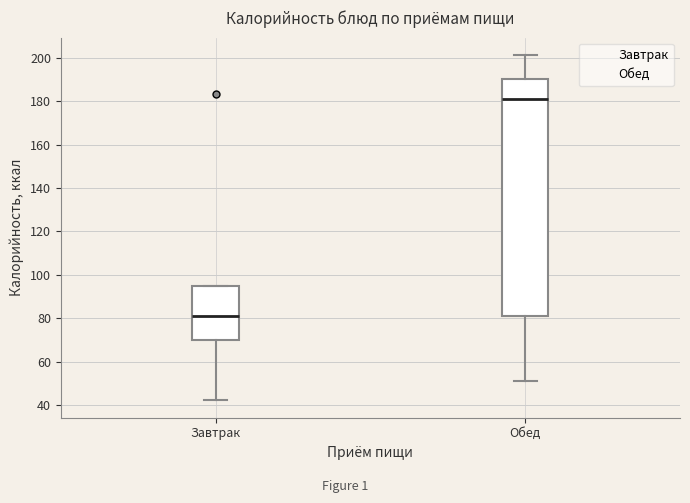

Reading left to right, transcribe this box plot: for each box, give where its median line is, the range the box spans, and where its two whiskers end, as read against the y-axis. The values are not printed on the chart, so give them approximately, as read against the axis.

Завтрак: median 82, box 70 to 94, whiskers 42 to 94
Обед: median 180, box 82 to 190, whiskers 52 to 202